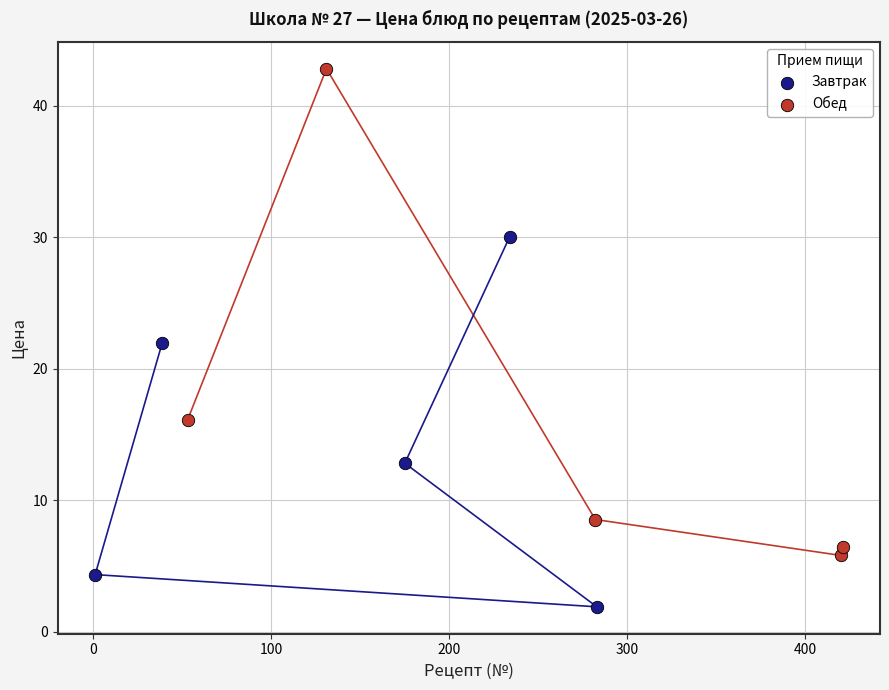

What are all the series names shown in the legend?

Завтрак, Обед